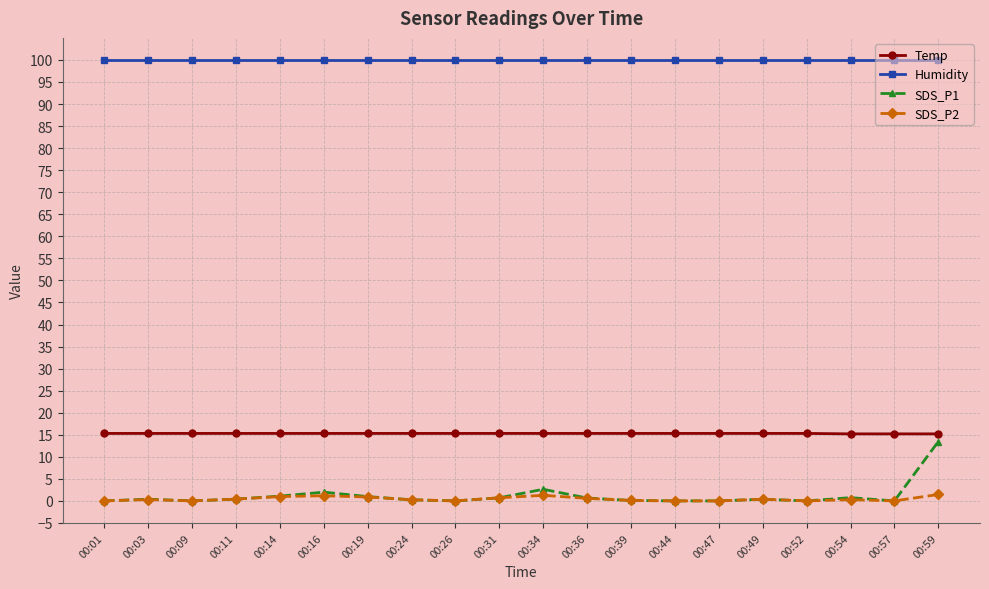

Rank the series by their maximum value, from lowest to highest.

SDS_P2, SDS_P1, Temp, Humidity